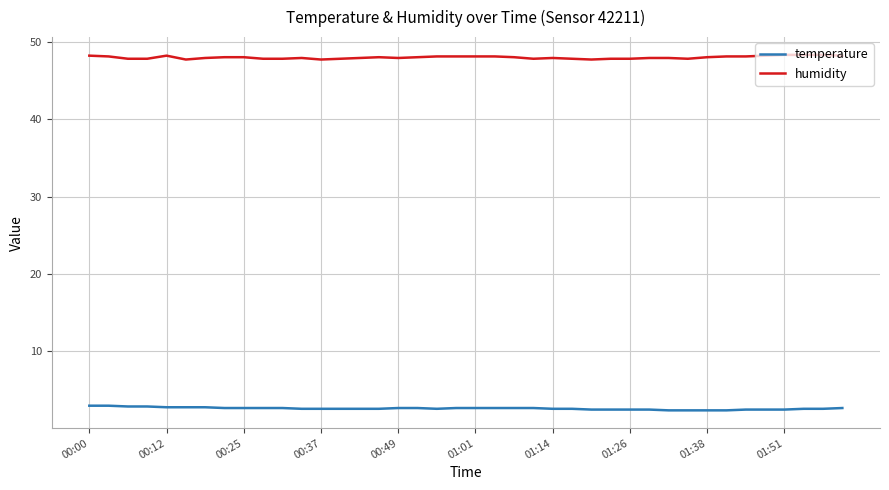

Rank the series by their maximum value, from highest to lowest.

humidity, temperature